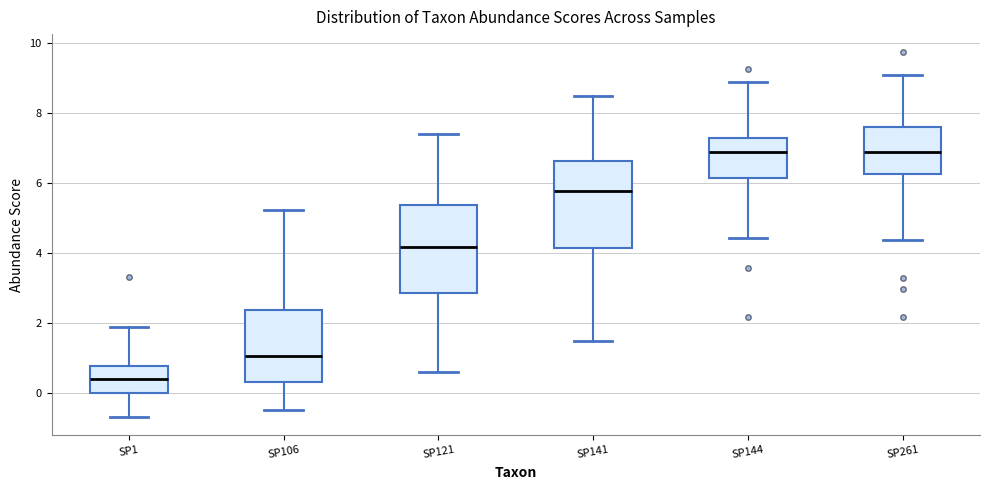

Where is the upper edge of the box for SP144 on the y-axis? The values are not printed on the chart, so give them approximately, as read against the axis.

7.2